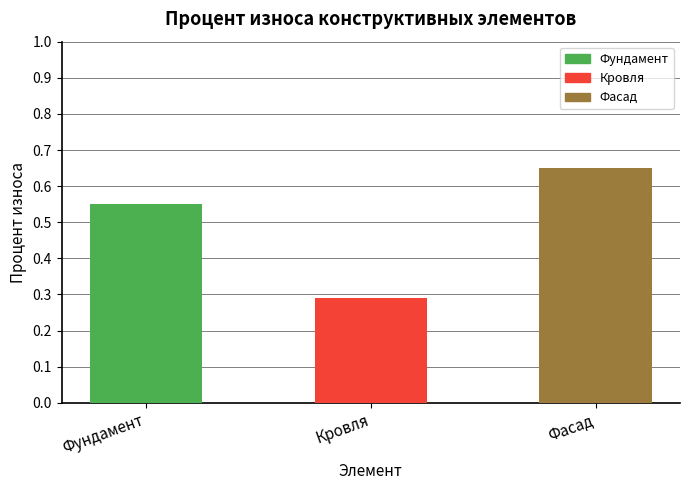

List the labels in order of value, largest first.

Фасад, Фундамент, Кровля